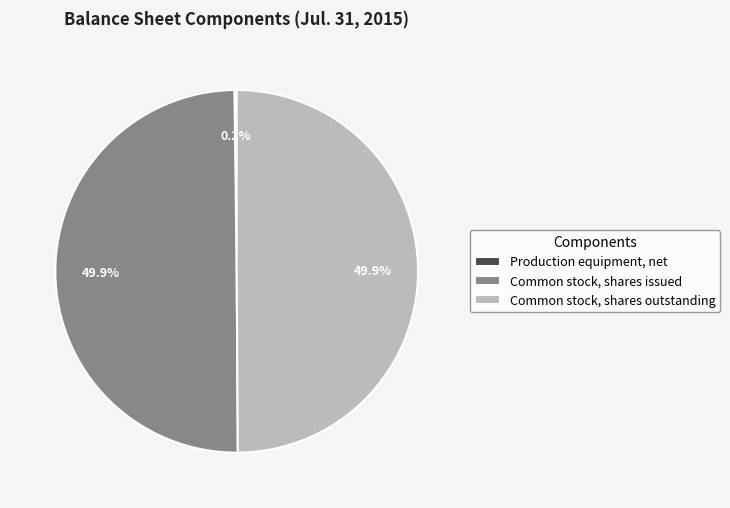

What is the total percentage of Common stock, shares issued and Common stock, shares outstanding?

99.8%